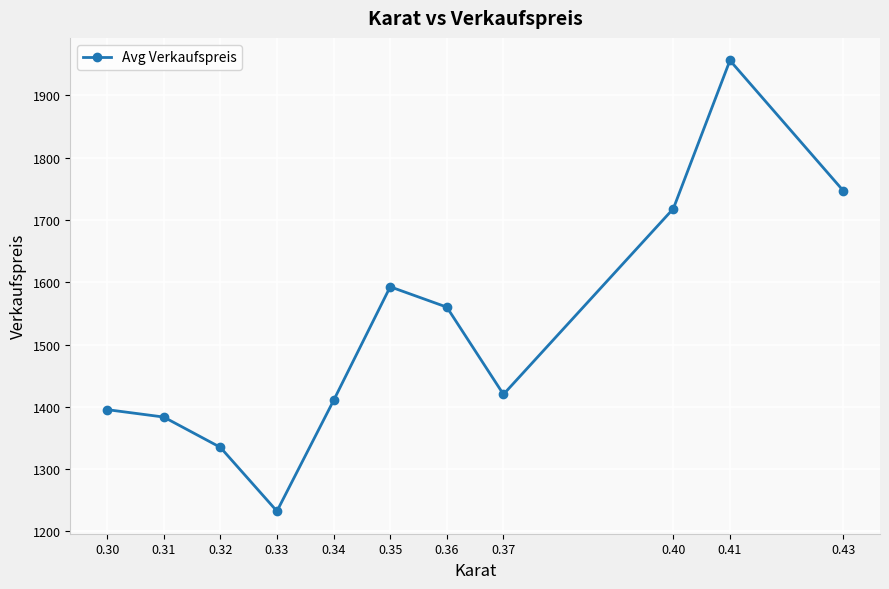

What is the value of the 4th point from the left?

1232.5